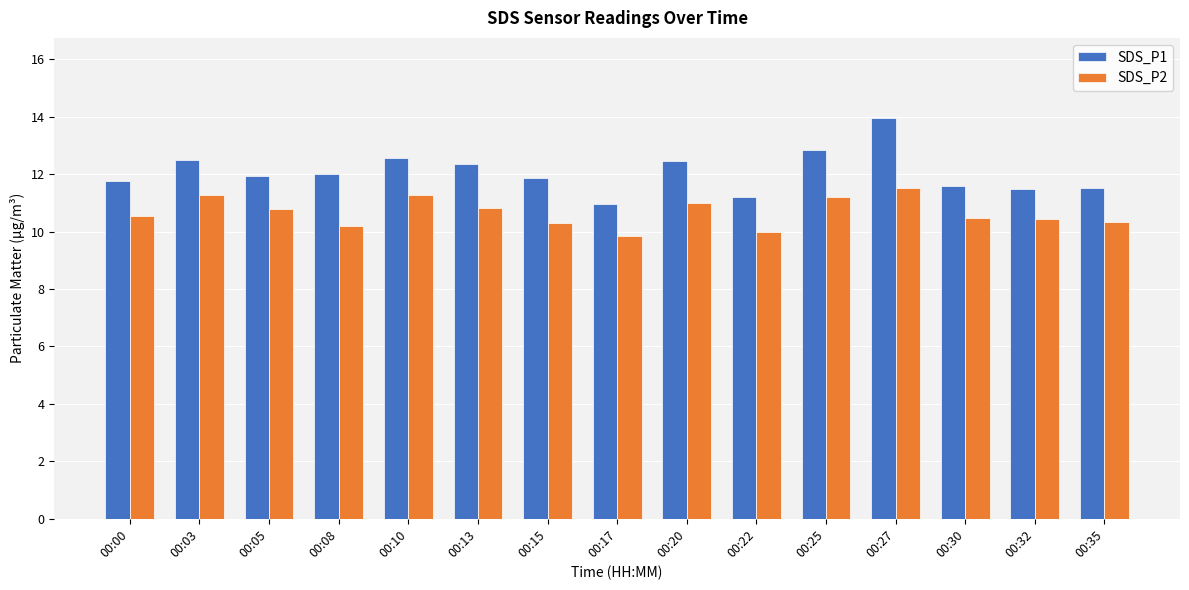

Rank the series by their maximum value, from highest to lowest.

SDS_P1, SDS_P2